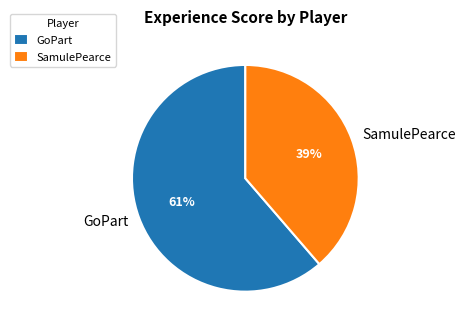

Which slice is the largest?

GoPart